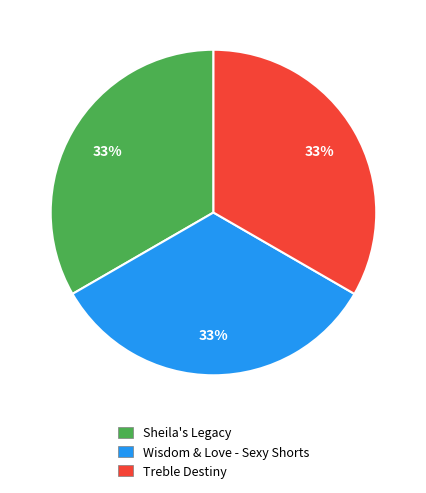

Approximately how many times larger is the value at Treble Destiny compared to Wisdom & Love - Sexy Shorts?

1.0